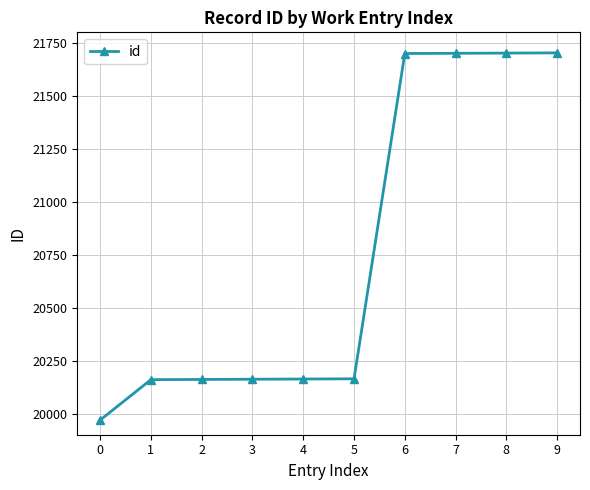

What is the approximate value at 7?

21701